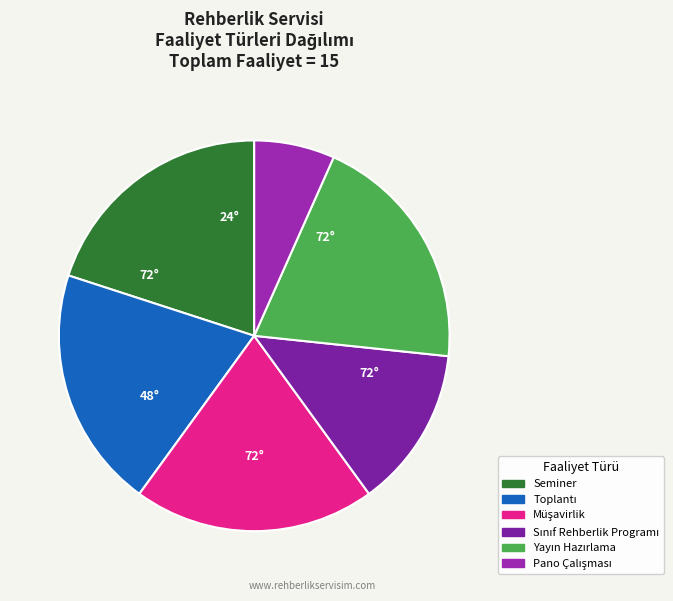

Rank the categories by value from highest to lowest.

Seminer, Toplantı, Müşavirlik, Yayın Hazırlama, Sınıf Rehberlik Programı, Pano Çalışması